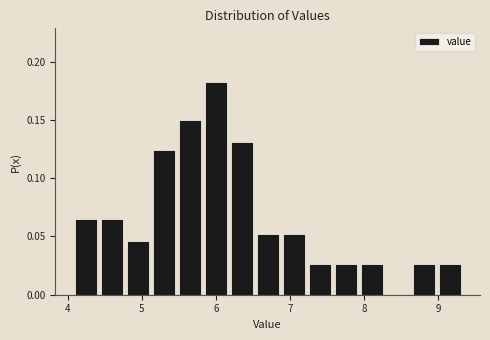

Around what value on the x-axis is the tallest bar? Give the approximate position of its centre, as read against the axis.

6.0